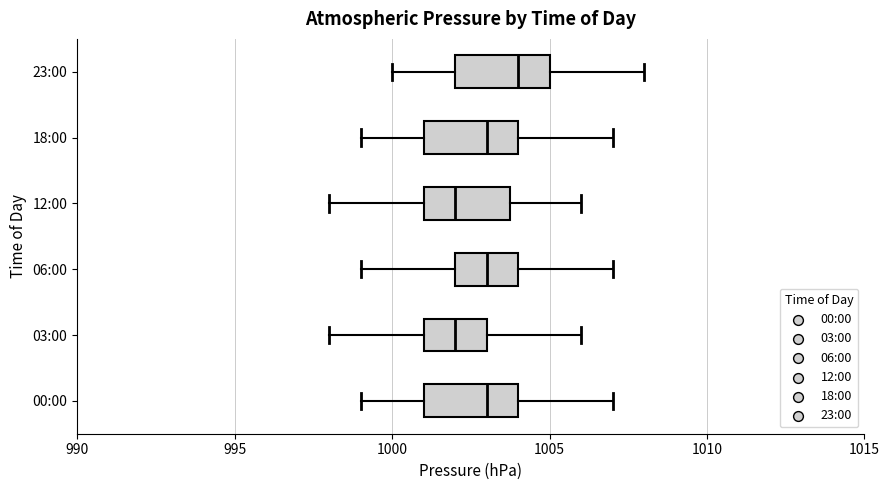

Reading bottom to top, transcribe this box plot: for each box, give where its median line is, the range the box spans, and where its two whiskers end, as read against the x-axis. The values are not printed on the chart, so give them approximately, as read against the axis.

00:00: median 1003, box 1001 to 1004, whiskers 999 to 1007
03:00: median 1002, box 1001 to 1003, whiskers 998 to 1006
06:00: median 1003, box 1002 to 1004, whiskers 999 to 1007
12:00: median 1002, box 1001 to 1004, whiskers 998 to 1006
18:00: median 1003, box 1001 to 1004, whiskers 999 to 1007
23:00: median 1004, box 1002 to 1005, whiskers 1000 to 1008